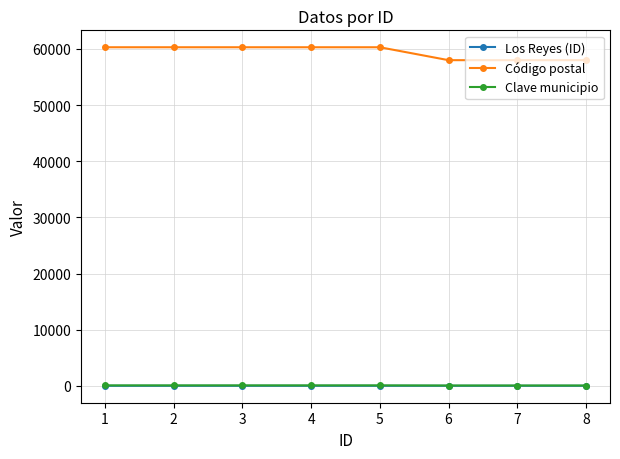

True or false: Código postal and Los Reyes (ID) intersect in this chart.

False